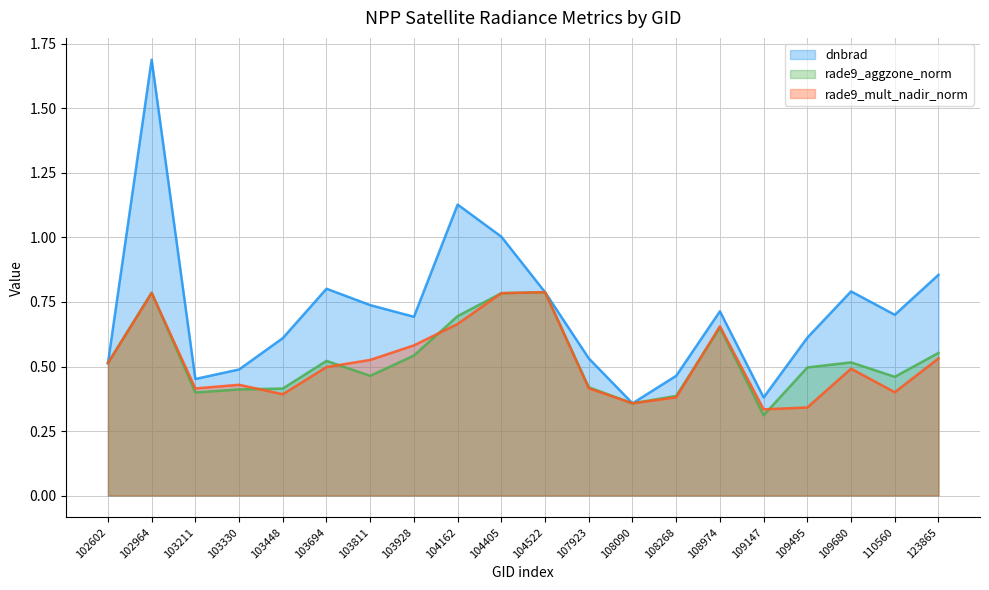

Rank the categories by dnbrad value from highest to lowest.

102964, 104162, 104405, 123865, 103694, 109680, 104522, 103811, 108974, 110560, 103928, 109495, 103448, 107923, 102602, 103330, 108268, 103211, 109147, 108090